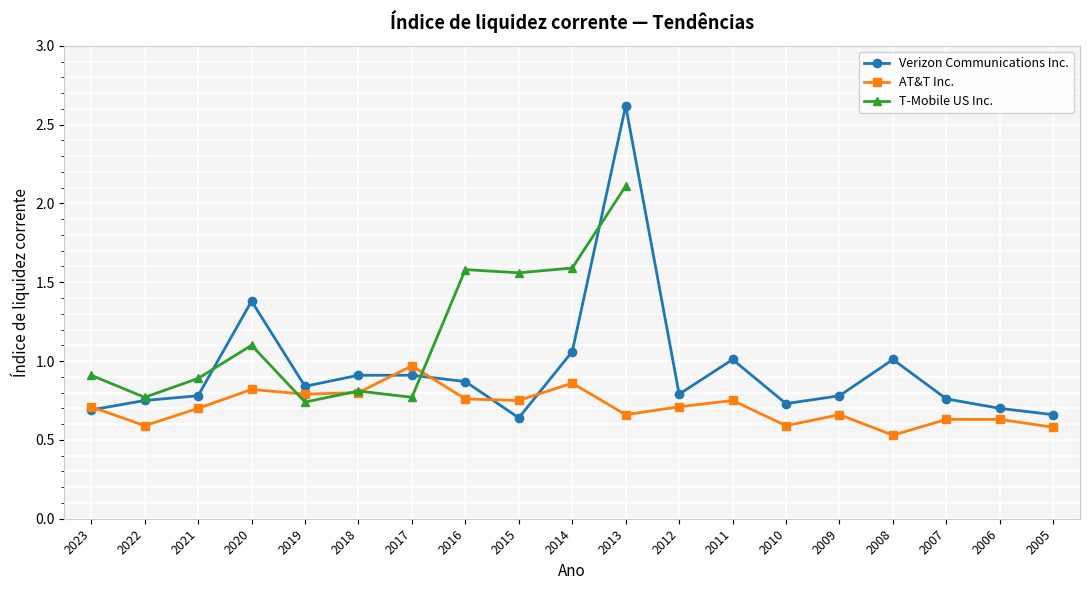

Which series changed the most between 2019 and 2012?

AT&T Inc.